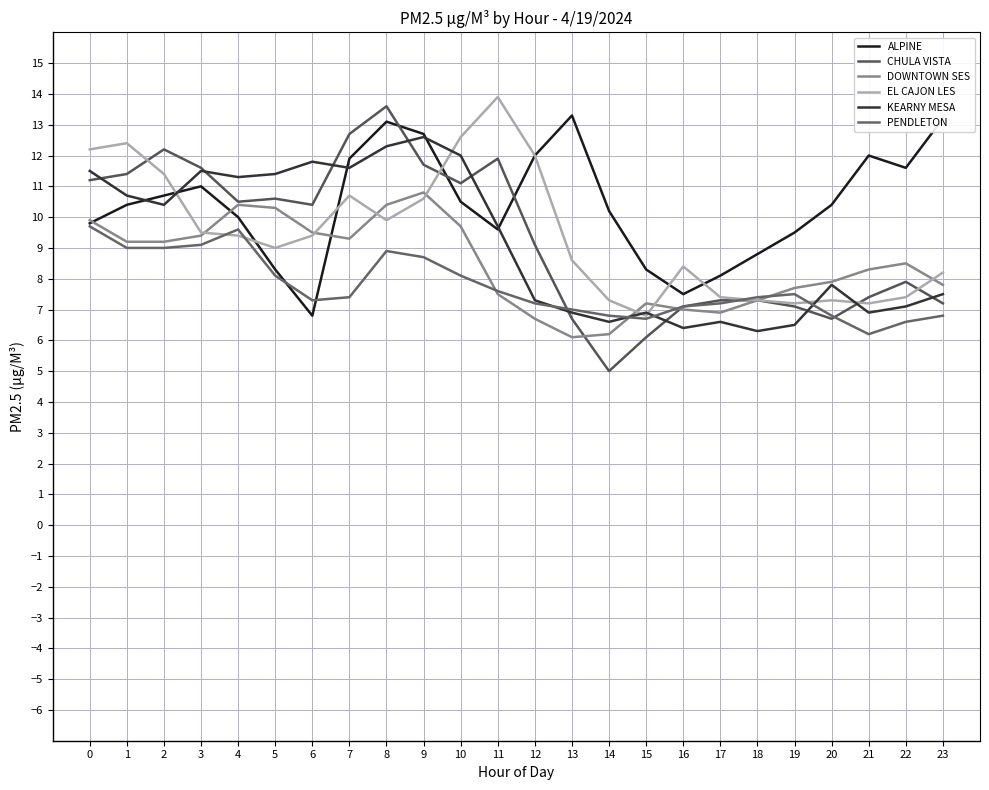

At which label does EL CAJON LES reach its peak?

11